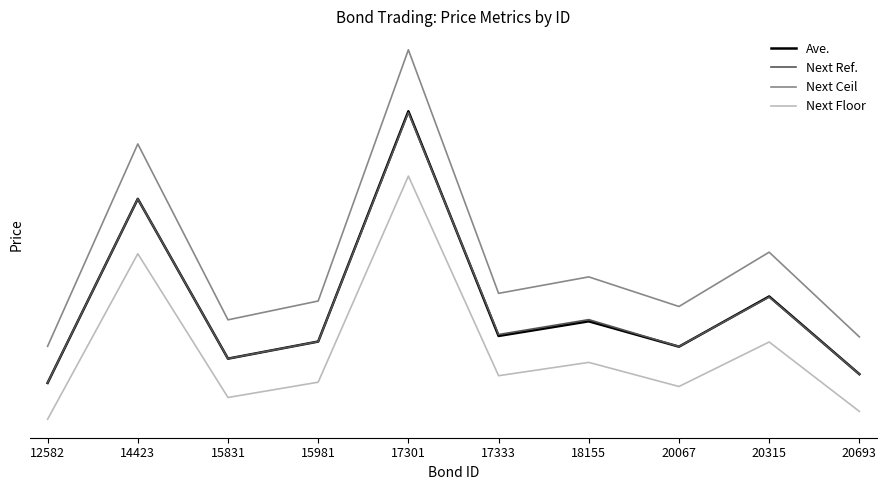

Does the chart display data point markers on the line(s)?

No